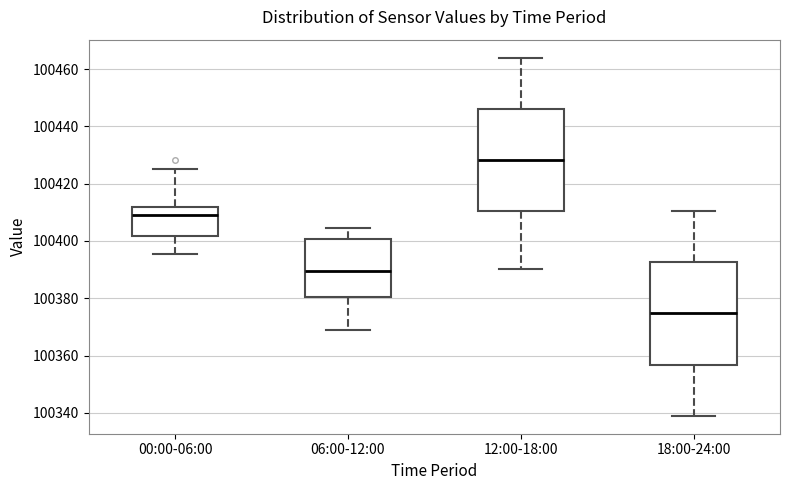

Where does the upper whisker of the box for 18:00-24:00 end on the y-axis? The values are not printed on the chart, so give them approximately, as read against the axis.

100410